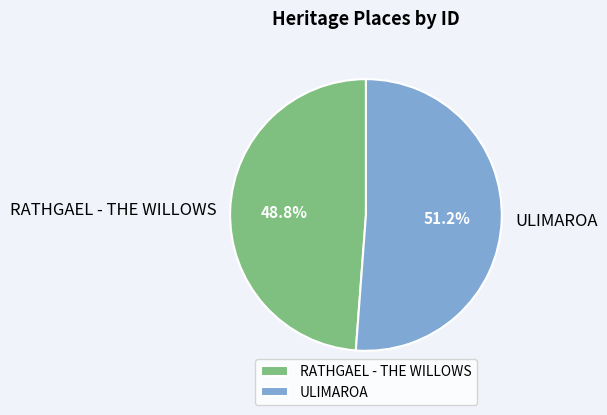

Which has a higher value, RATHGAEL - THE WILLOWS or ULIMAROA?

ULIMAROA